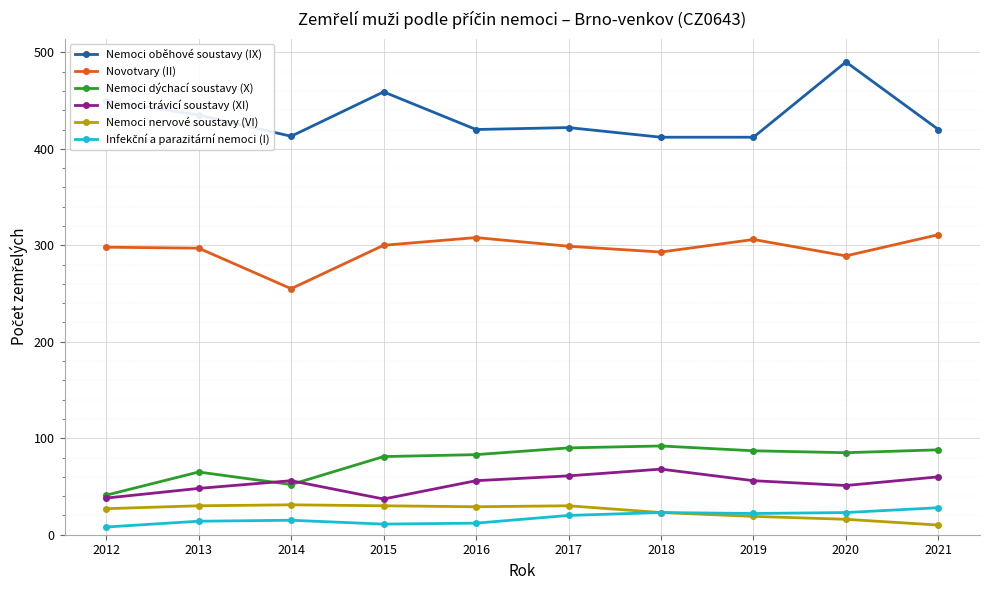

The Nemoci trávicí soustavy (XI) series shows 79 at 2020. True or false?

False